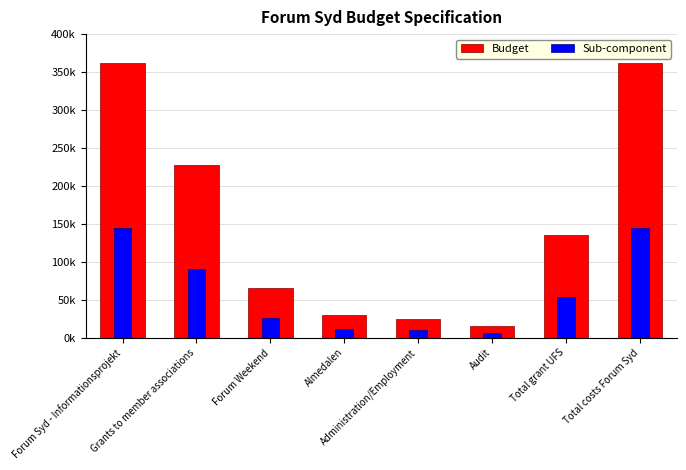

What position from the right is Forum Syd - Informationsprojekt?

8